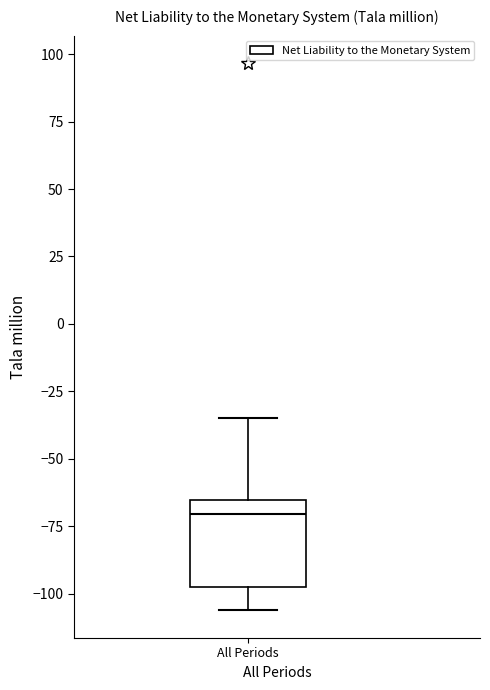

Where does the median line of the box for All Periods sit on the y-axis? The values are not printed on the chart, so give them approximately, as read against the axis.

-70